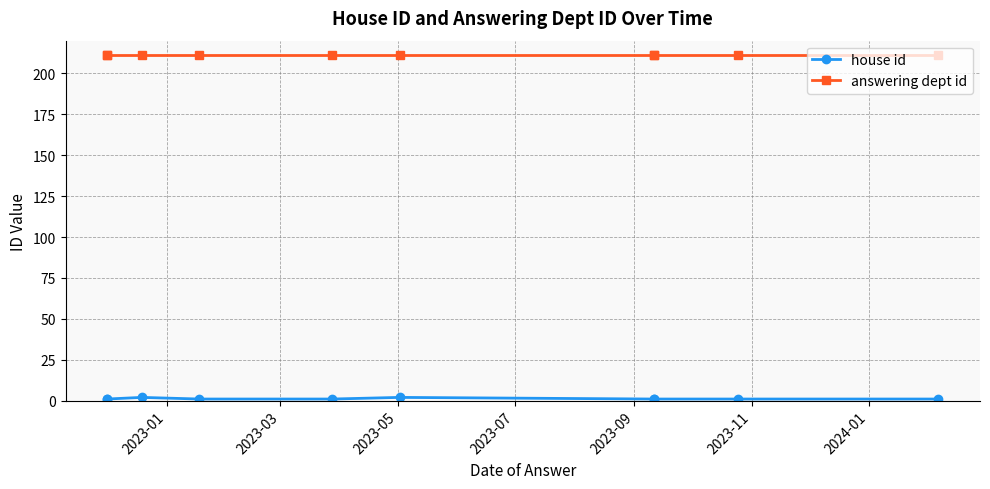

Rank the series by their average value, from highest to lowest.

answering dept id, house id